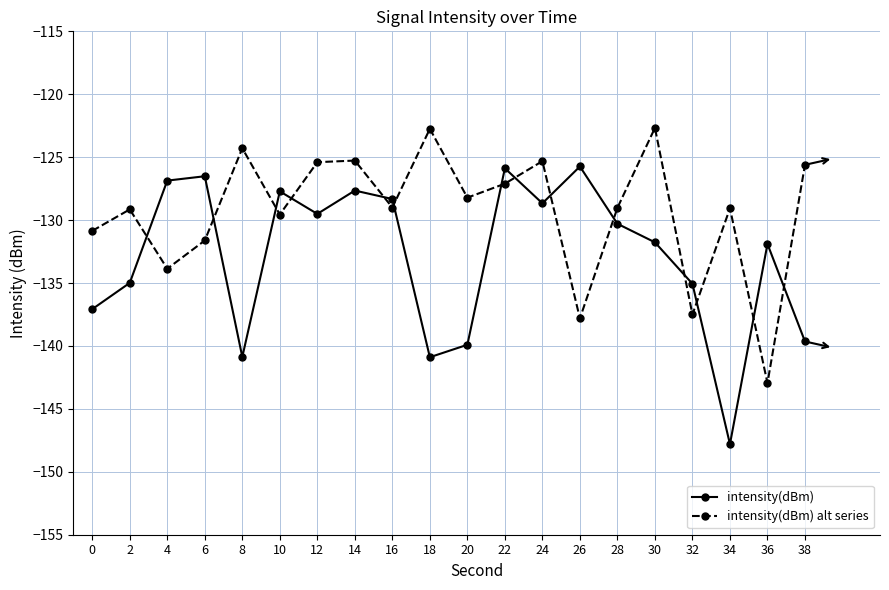

Does the chart have visible grid lines?

Yes